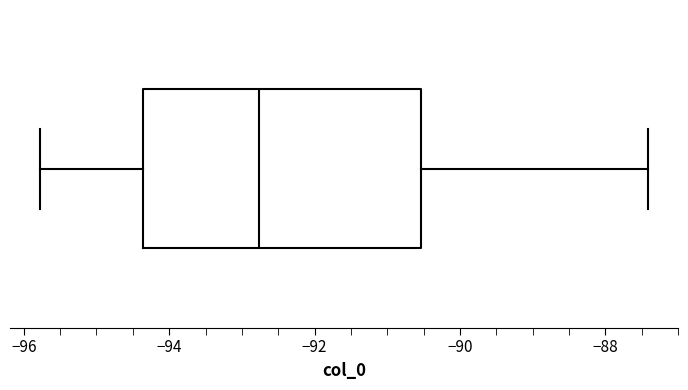

Transcribe this box plot: give where the median line is, the range the box spans, and where the two whiskers end, as read against the x-axis. The values are not printed on the chart, so give them approximately, as read against the axis.

median -92.8, box -94.4 to -90.6, whiskers -95.8 to -87.4